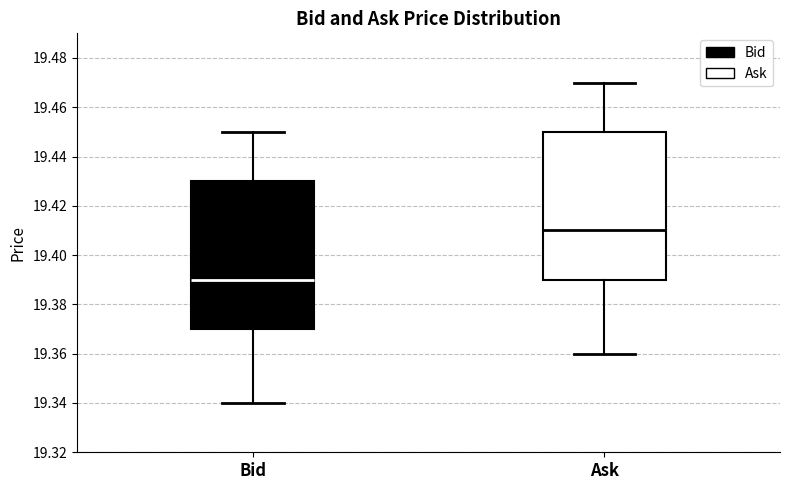

Where does the upper whisker of the box for Bid end on the y-axis? The values are not printed on the chart, so give them approximately, as read against the axis.

19.45